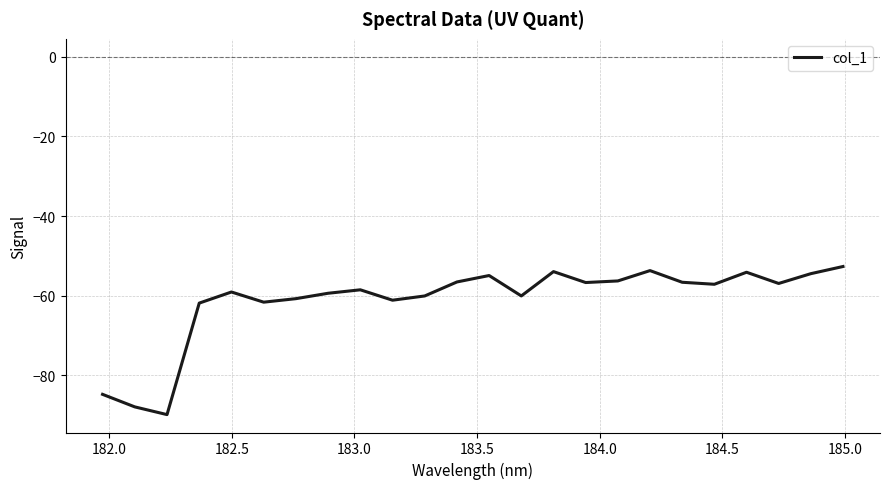

What is the maximum value shown in the chart?

-52.7